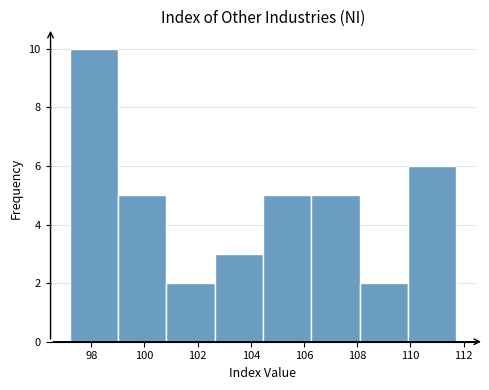

Reading left to right, list every bar in this chart as the range it spans on the x-axis followed by its height. Neither the bar edges nor the heights are printed on the chart, so give them approximately, as read against the axes.

97.2 to 99.0: 10
99.0 to 100.8: 5
100.8 to 102.6: 2
102.6 to 104.4: 3
104.4 to 106.2: 5
106.2 to 108.0: 5
108.0 to 109.8: 2
109.8 to 111.8: 6